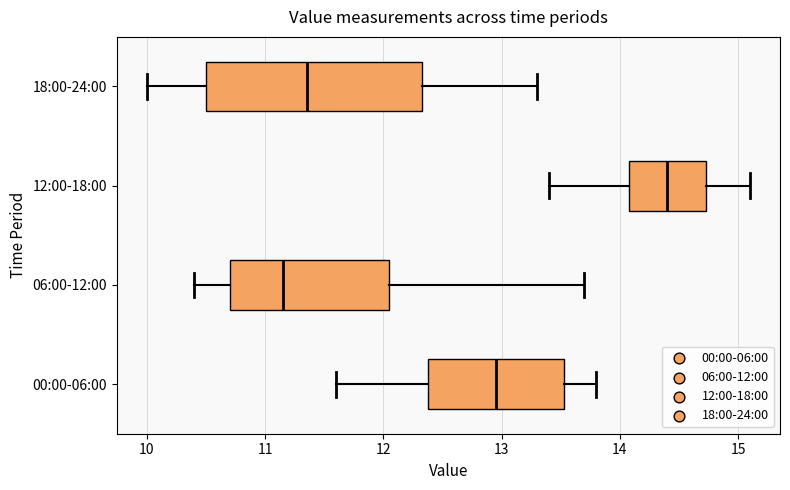

Where is the left edge of the box for 18:00-24:00 on the x-axis? The values are not printed on the chart, so give them approximately, as read against the axis.

10.5